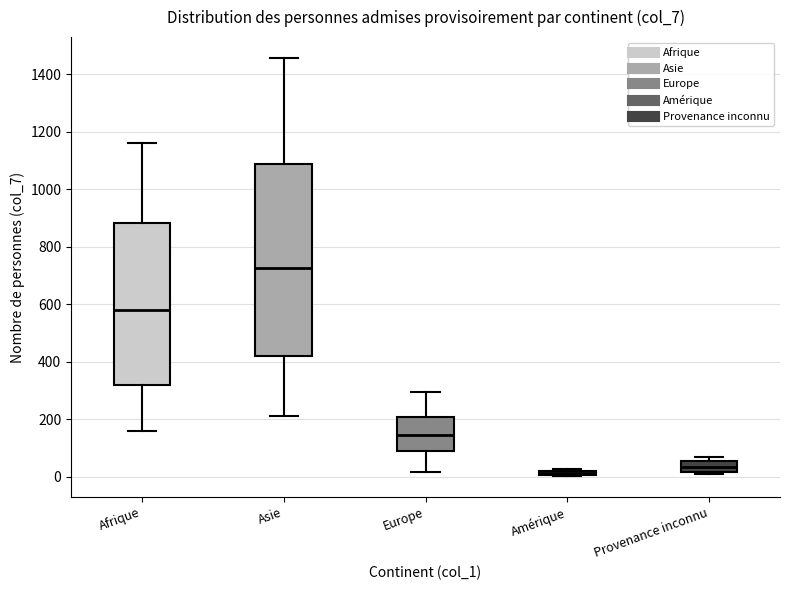

Which box's median line is the lowest?

Amérique